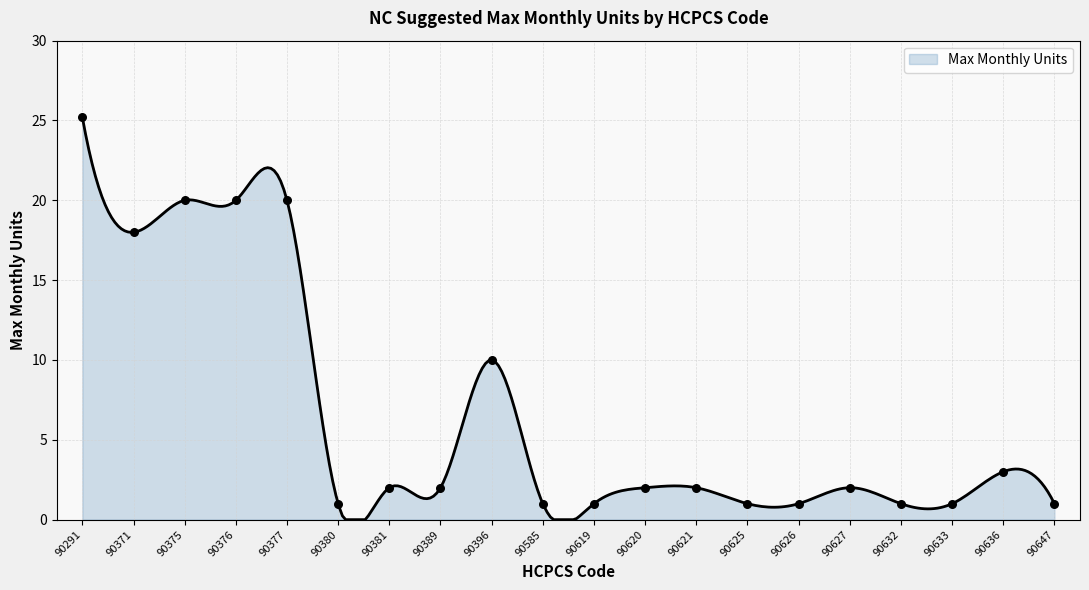

Between 90636 and 90627, which is larger?

90636